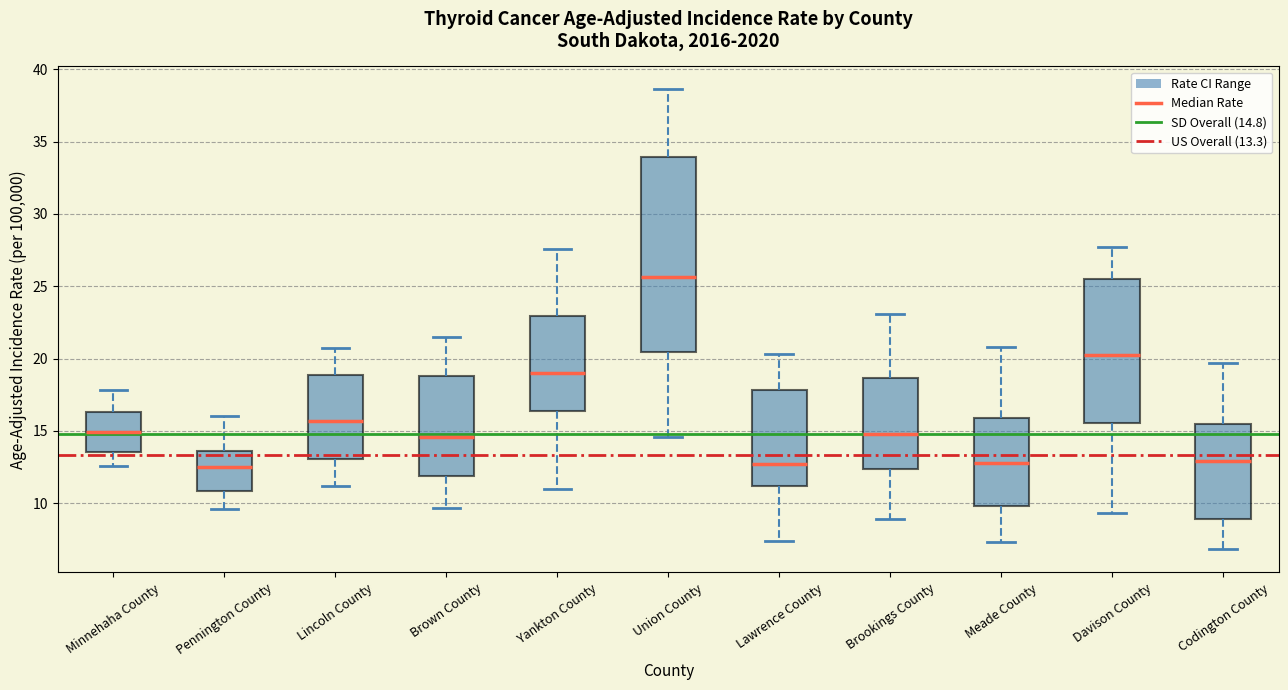

Reading left to right, read every box against the y-axis: the position of its median line, the range the box covers, and the ends of its whiskers. The values are not printed on the chart, so give them approximately, as read against the axis.

Minnehaha County: median 15.0, box 13.5 to 16.5, whiskers 12.5 to 18.0
Pennington County: median 12.5, box 11.0 to 13.5, whiskers 9.5 to 16.0
Lincoln County: median 15.5, box 13.0 to 19.0, whiskers 11.0 to 20.5
Brown County: median 14.5, box 12.0 to 19.0, whiskers 9.5 to 21.5
Yankton County: median 19.0, box 16.5 to 23.0, whiskers 11.0 to 27.5
Union County: median 25.5, box 20.5 to 34.0, whiskers 14.5 to 38.5
Lawrence County: median 12.5, box 11.0 to 18.0, whiskers 7.5 to 20.5
Brookings County: median 15.0, box 12.5 to 18.5, whiskers 9.0 to 23.0
Meade County: median 13.0, box 10.0 to 16.0, whiskers 7.5 to 21.0
Davison County: median 20.0, box 15.5 to 25.5, whiskers 9.5 to 27.5
Codington County: median 13.0, box 9.0 to 15.5, whiskers 7.0 to 19.5